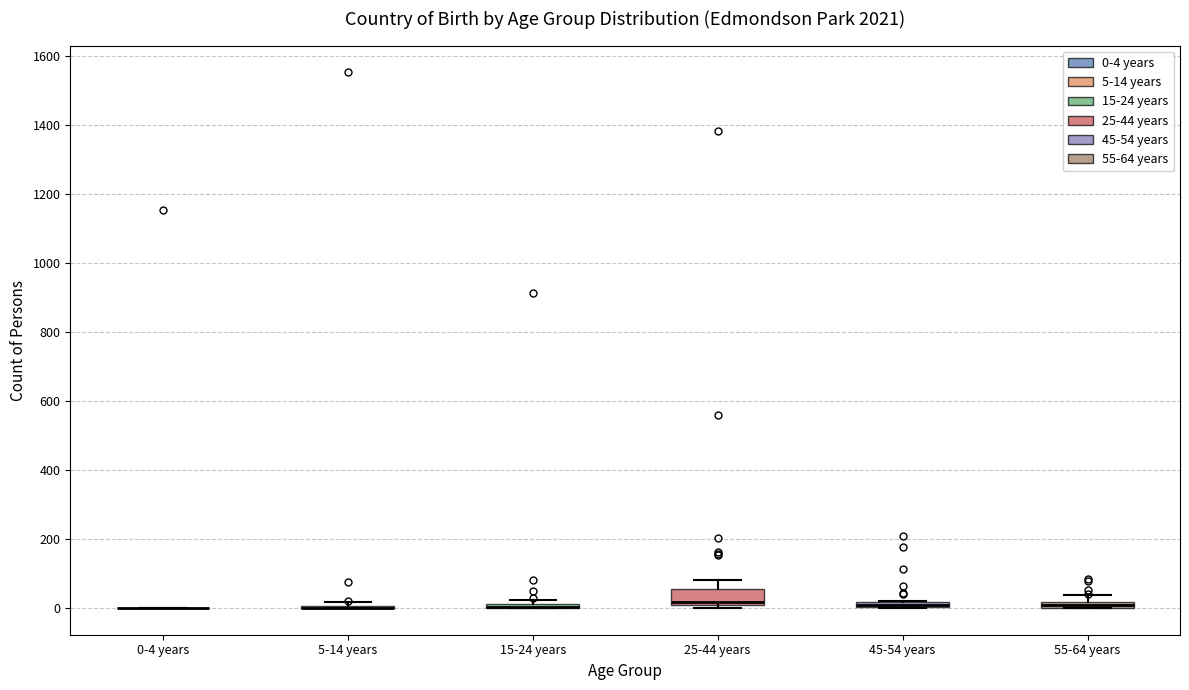

Which box is the tallest, from its lower edge to its upper edge?

25-44 years